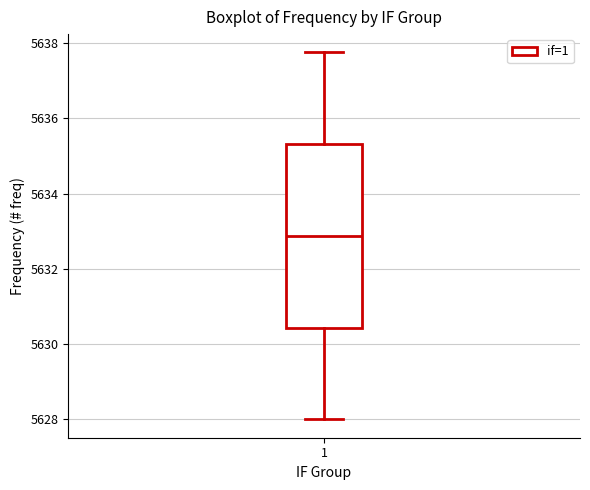

Where does the upper whisker of the box at x = 1 end on the y-axis? The values are not printed on the chart, so give them approximately, as read against the axis.

5637.8